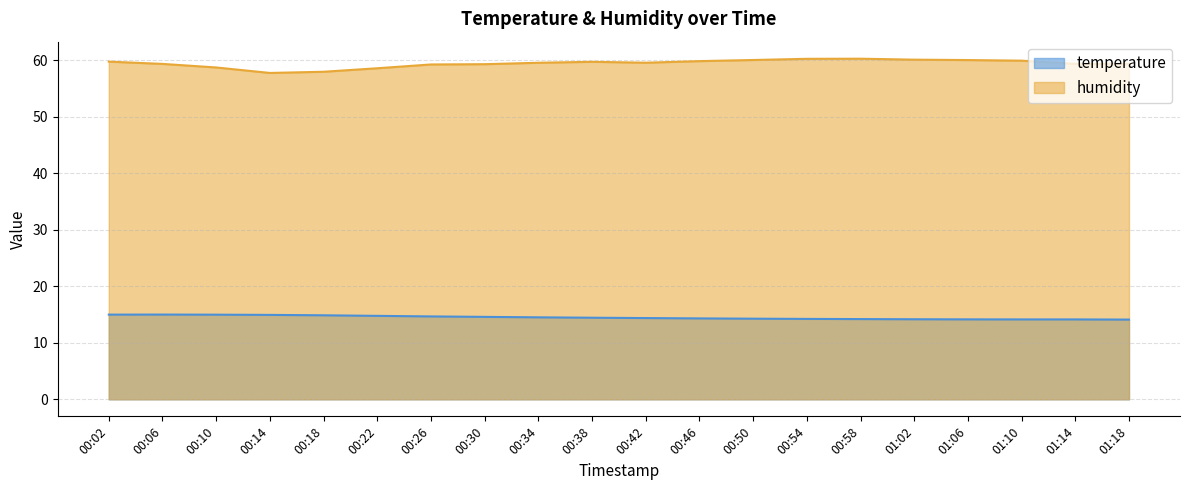

What is the greatest value displayed?

60.2